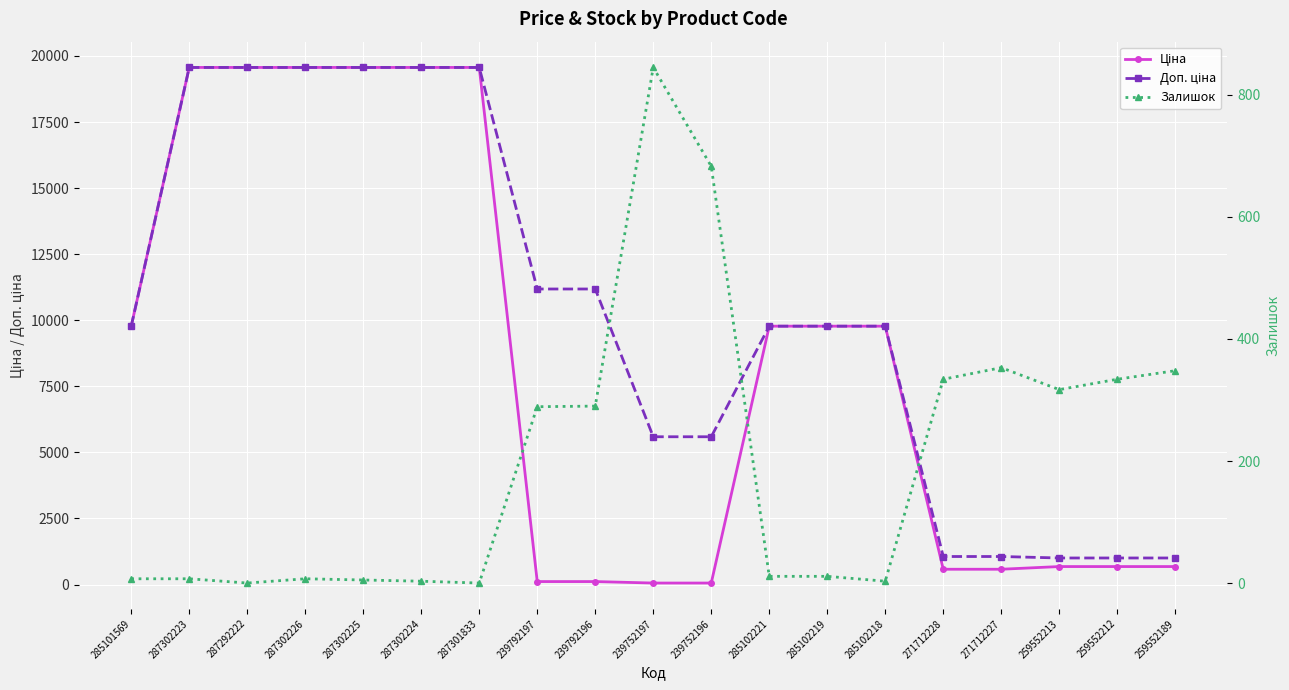

Which series has the largest range (max minus min)?

Ціна